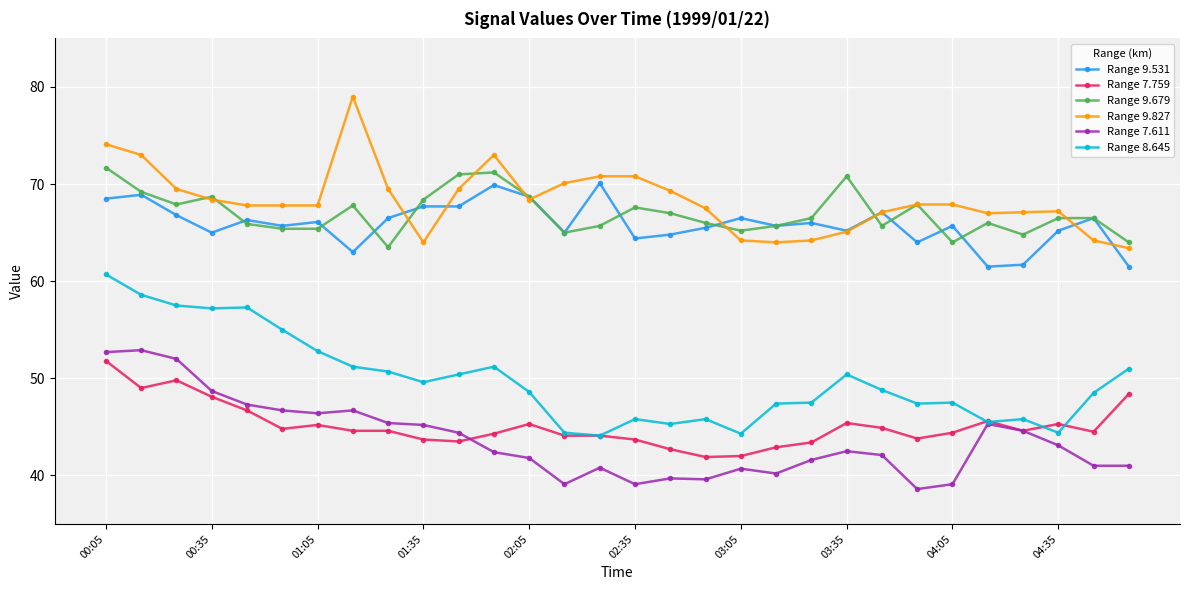

What is the value of the Range 9.827 point at the 13th from the left?

68.4